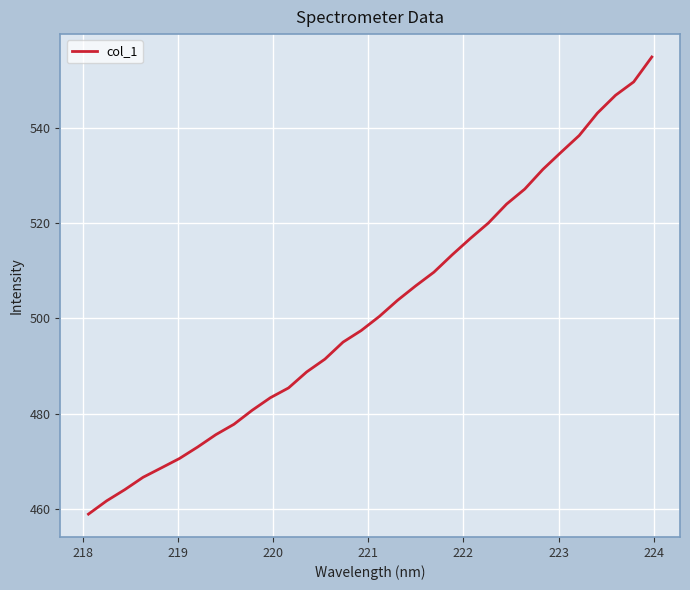

What is the difference between the maximum and minimum values?

96.0